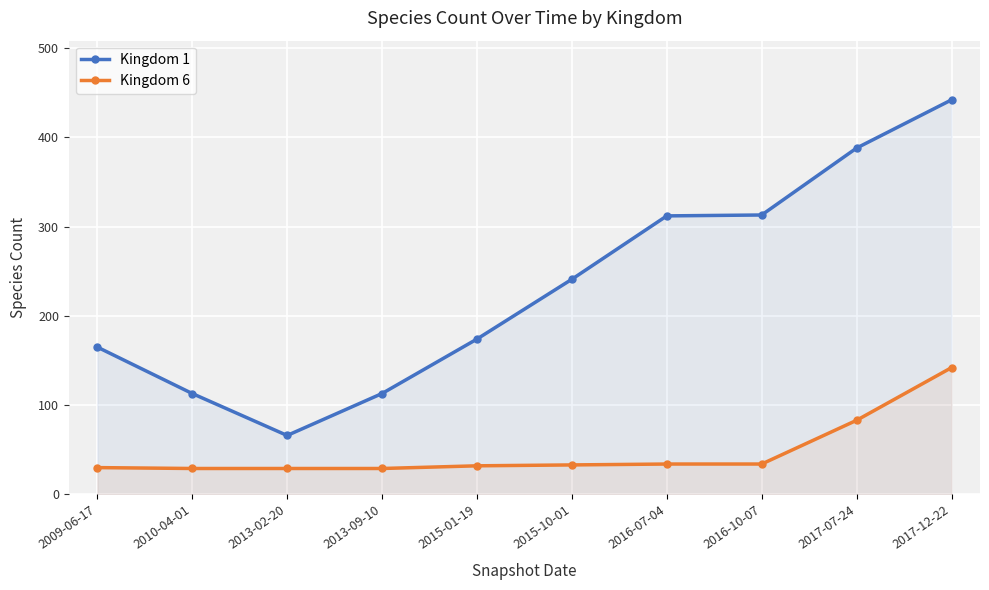

In Kingdom 1, how many points are lower than both neighbors (excluding endpoints)?

1